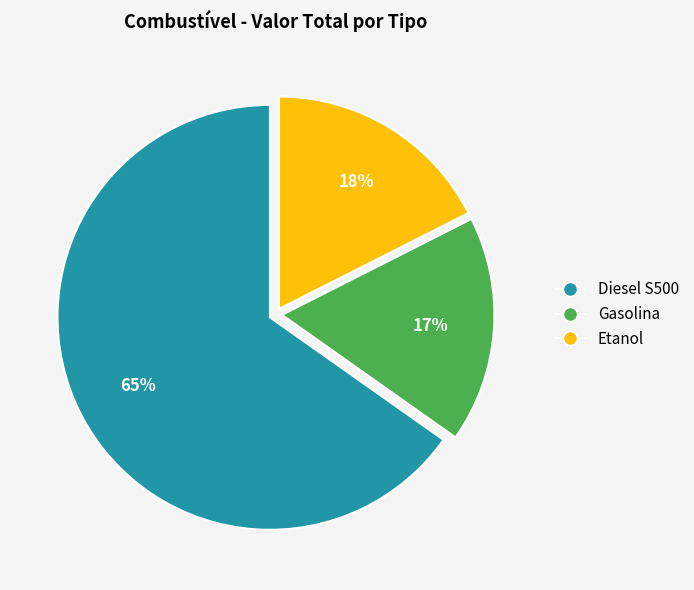

To the nearest percent, what is the average slice percentage?

33%